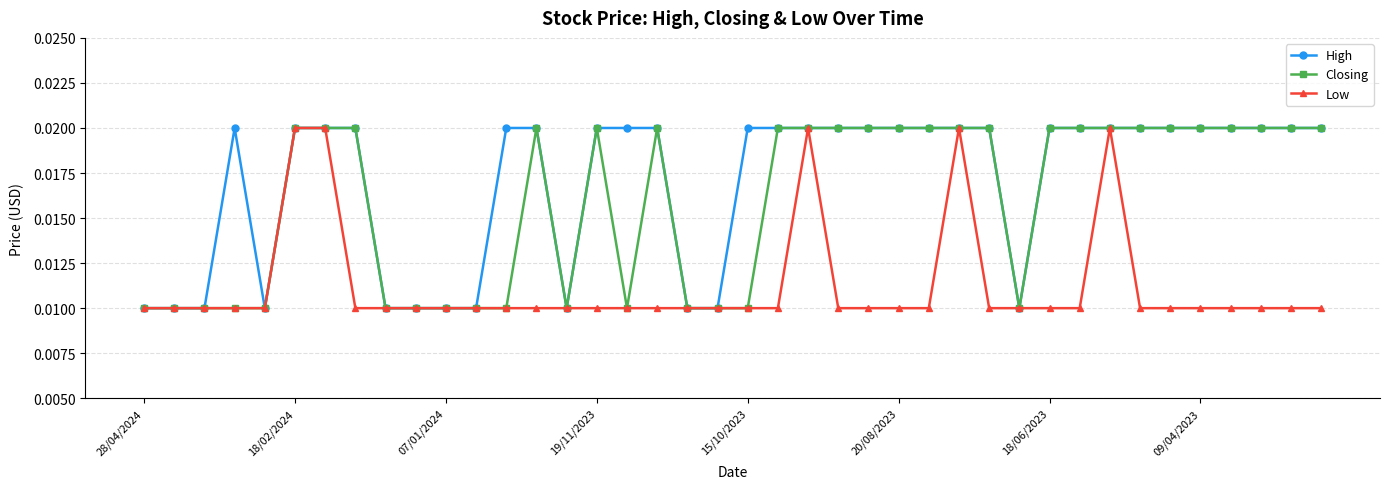

Rank the series by their average value, from lowest to highest.

Low, Closing, High